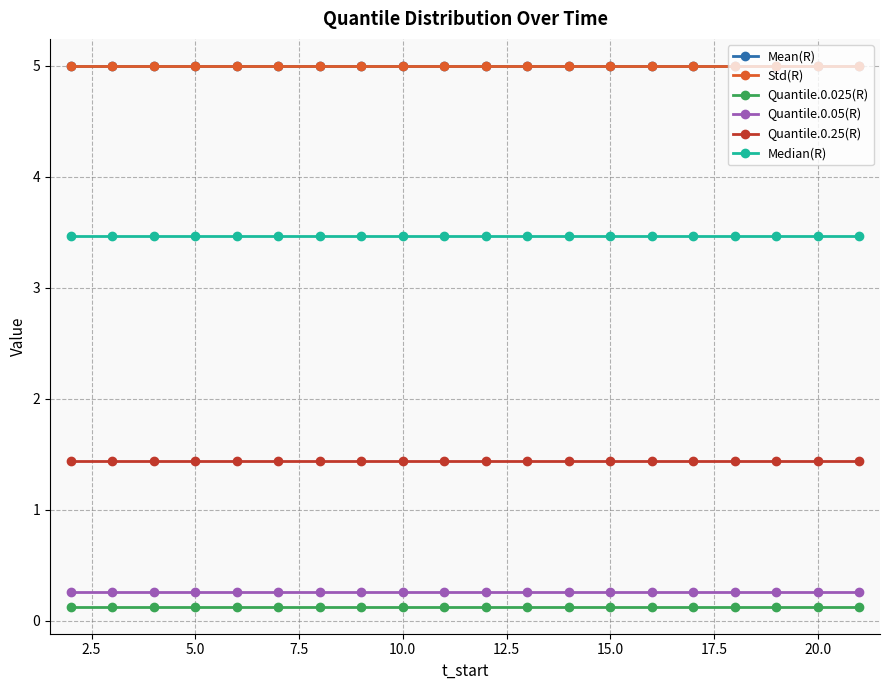

True or false: Quantile.0.025(R) has more than 2 interior local peaks.

False